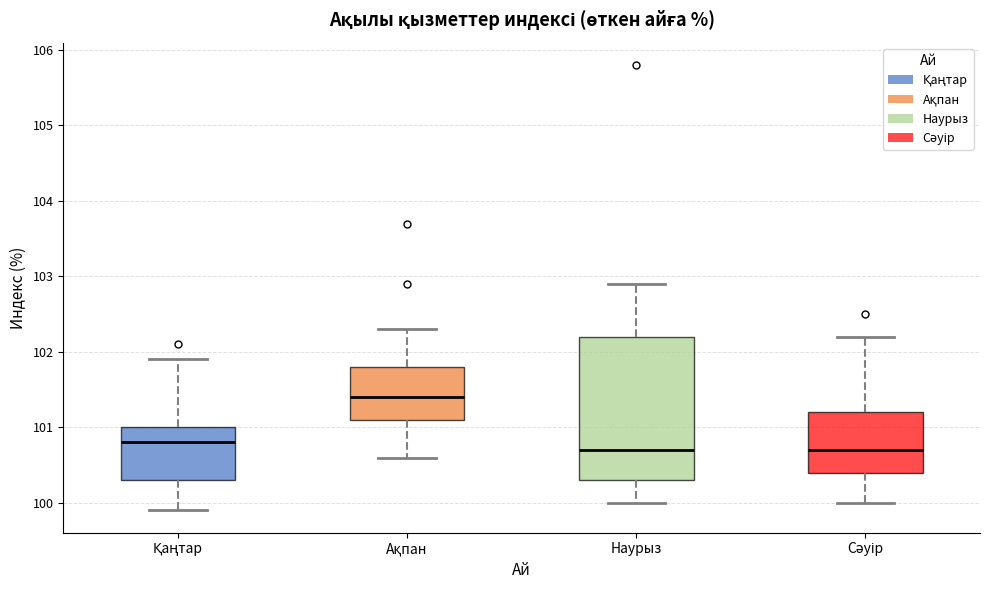

Where does the lower whisker of the box for Ақпан end on the y-axis? The values are not printed on the chart, so give them approximately, as read against the axis.

100.6